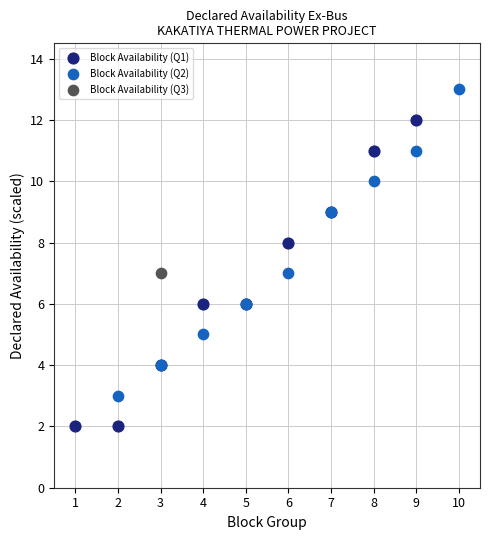

What are all the series names shown in the legend?

Block Availability (Q1), Block Availability (Q2), Block Availability (Q3)